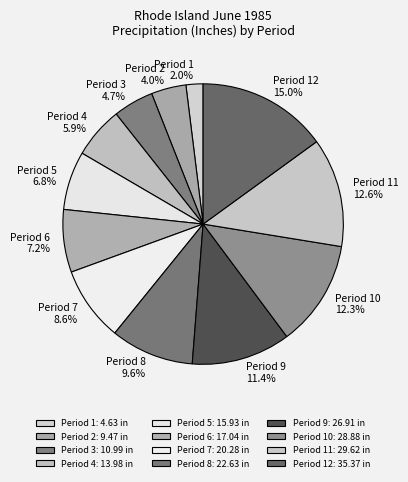

Which category has the smallest portion of the pie?

Period 1